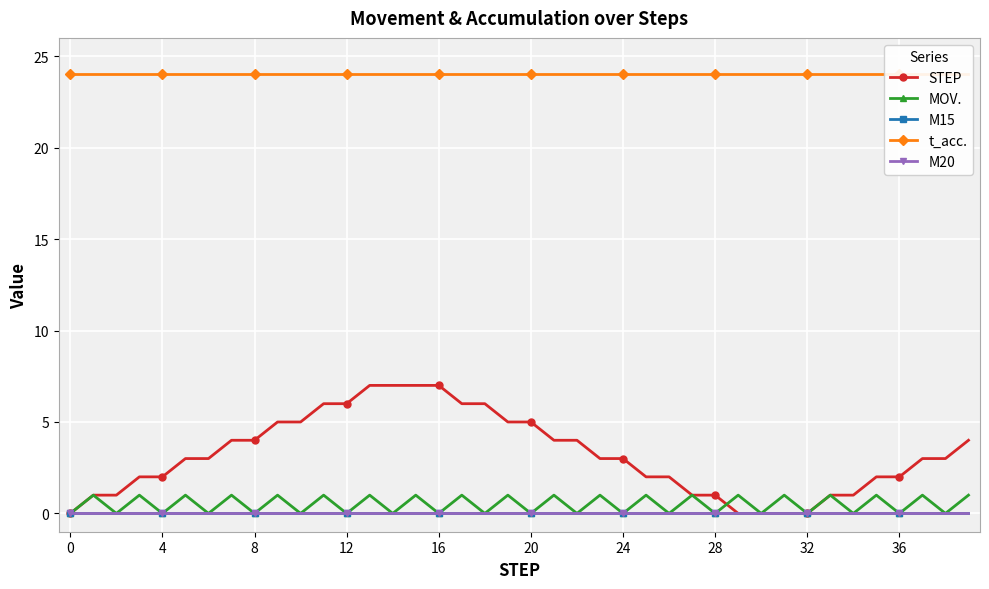

Rank the series at 36 from highest to lowest value.

t_acc., STEP, MOV., M15, M20